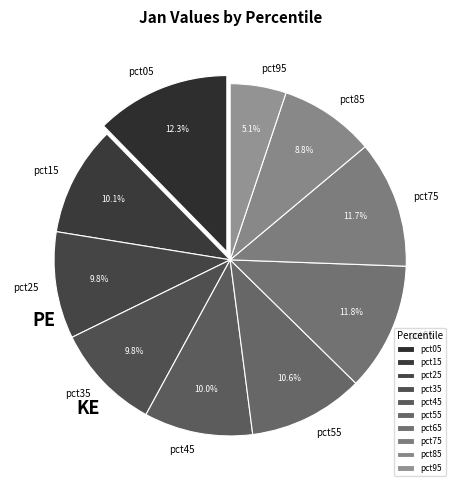

To the nearest percent, what is the combined percentage of pct75 and pct95?

17%